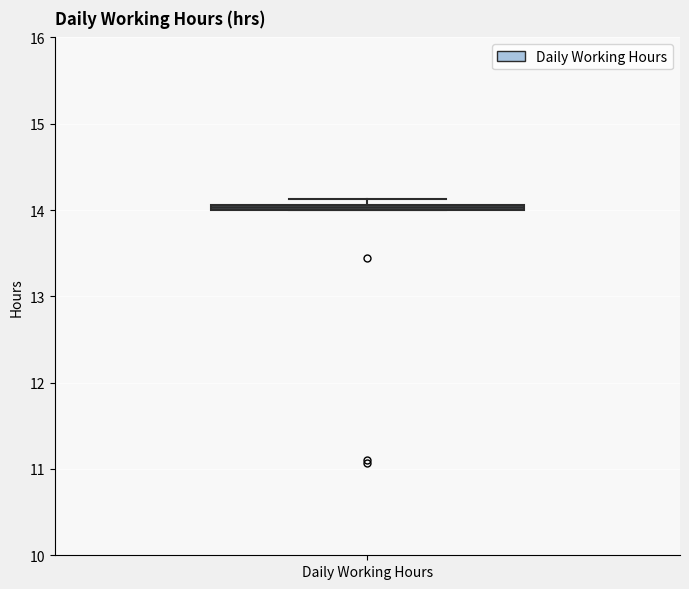

Where is the upper edge of the box for Daily Working Hours on the y-axis? The values are not printed on the chart, so give them approximately, as read against the axis.

14.1